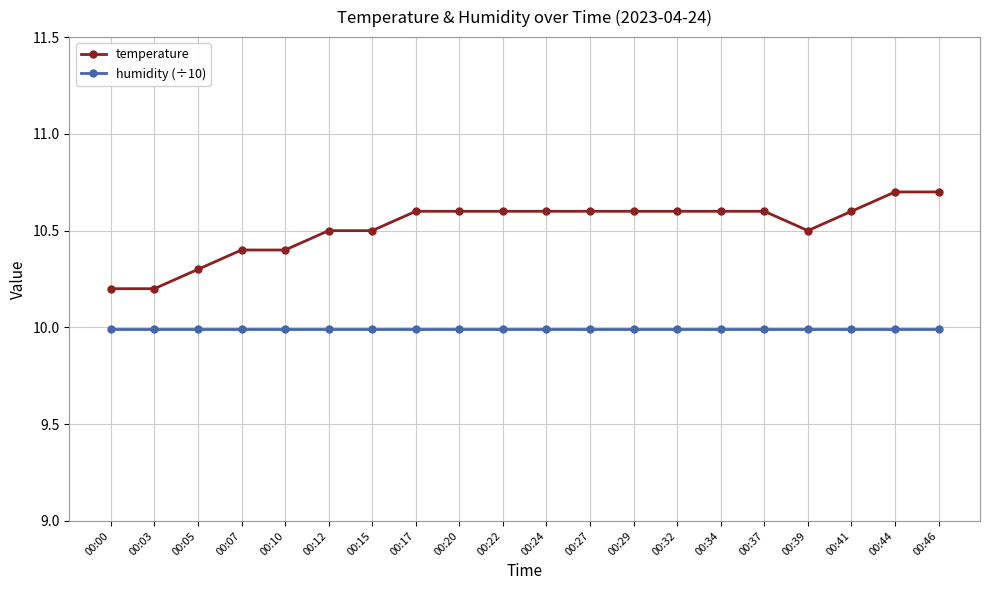

What is the value of the temperature point at the 18th from the left?

10.6